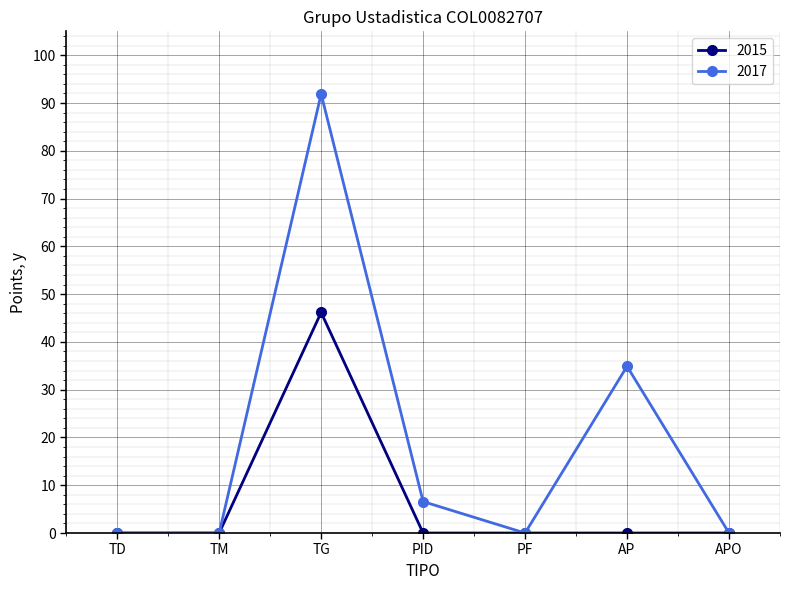

Count the number of categories in the chart.

7